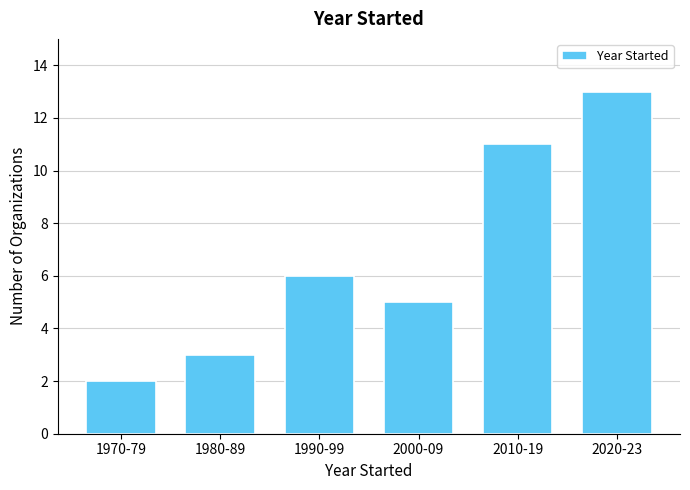

Reading left to right, list all the values displayed in this chart.

2	3	6	5	11	13